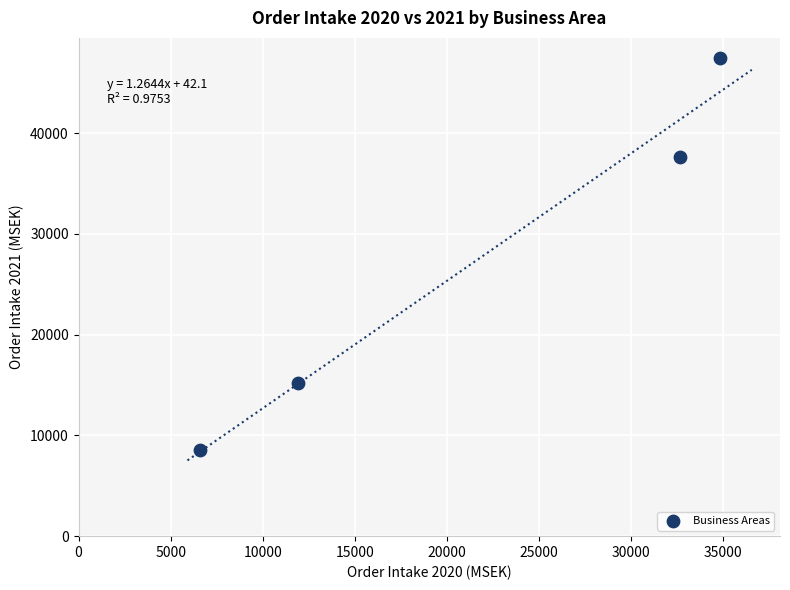

What is the range of X values (max minus min)?

28261